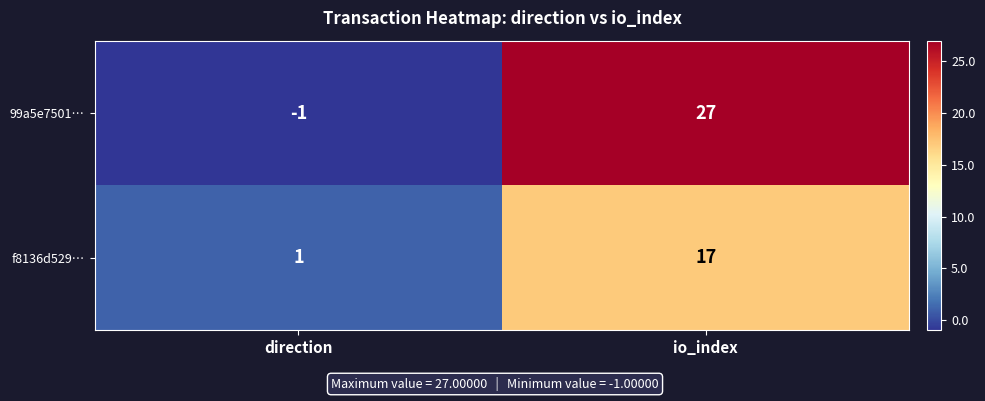

What is the difference between the maximum and minimum values in the f8136d529… series?

16